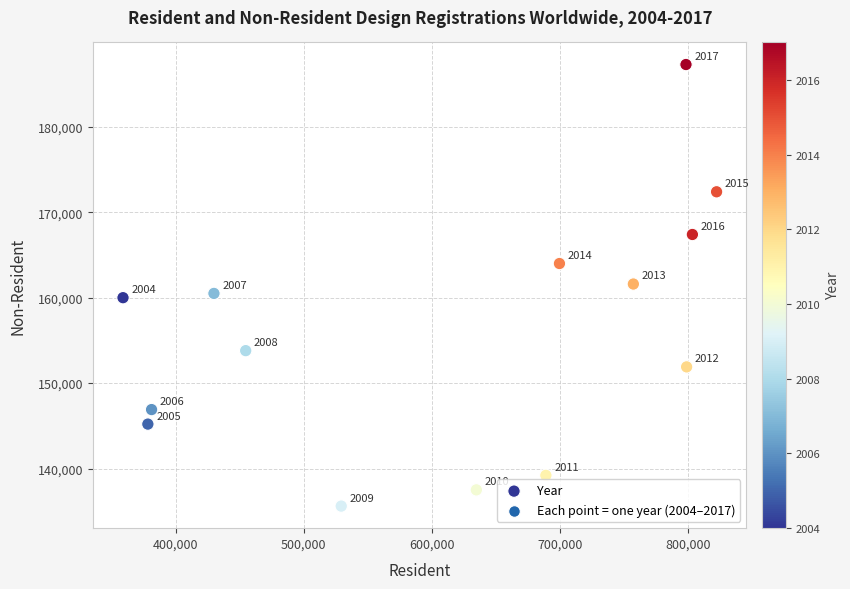

What is the range of X values (max minus min)?

463500